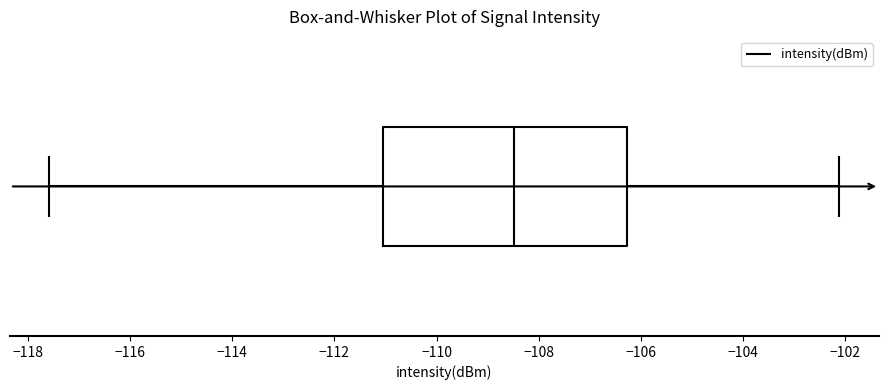

Read this box plot against the x-axis: the position of the median line, the range covered by the box, and the ends of both whiskers. The values are not printed on the chart, so give them approximately, as read against the axis.

median -108.4, box -111.0 to -106.2, whiskers -117.6 to -102.2